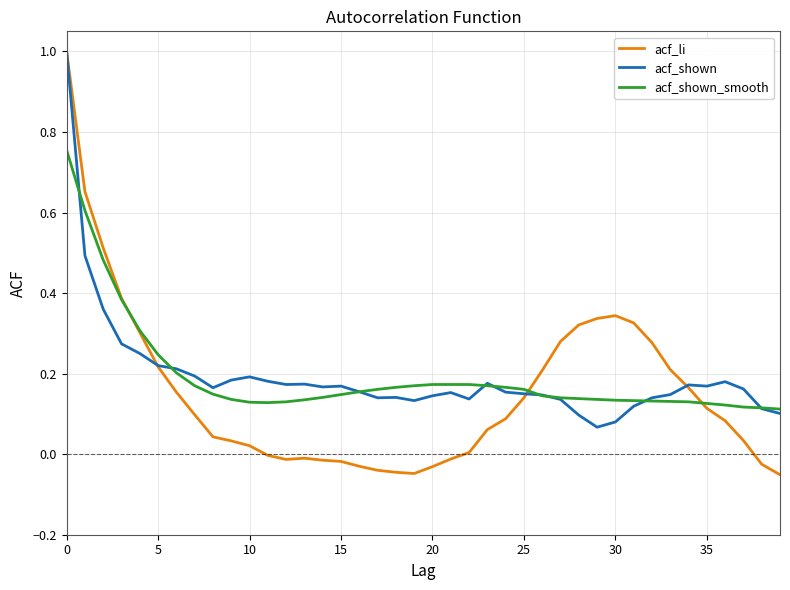

What is the difference between the maximum and second lowest values in the acf_shown_smooth series?

0.6